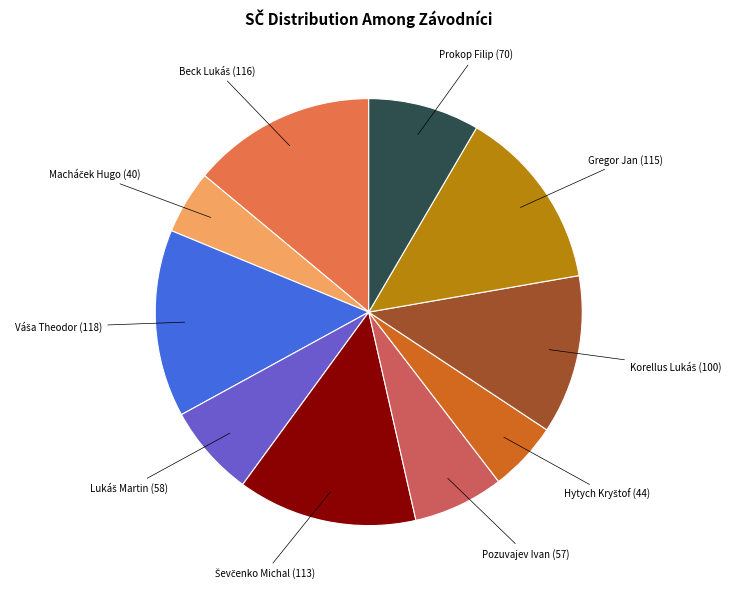

How many segments does this pie chart have?

10